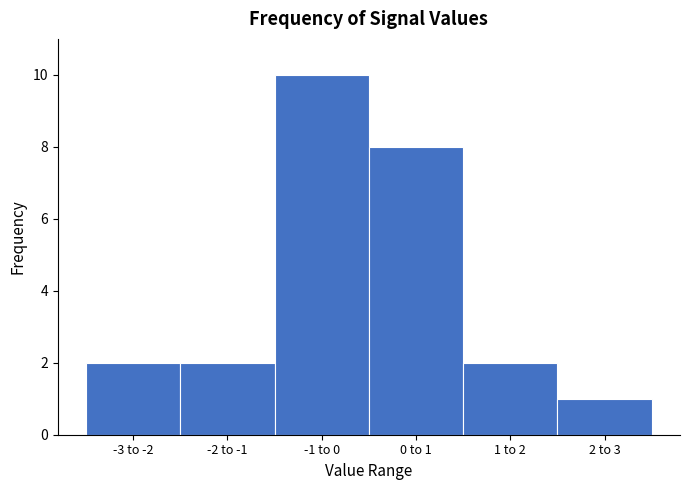

Reading right to left, what are all the values shown in this chart?

1	2	8	10	2	2